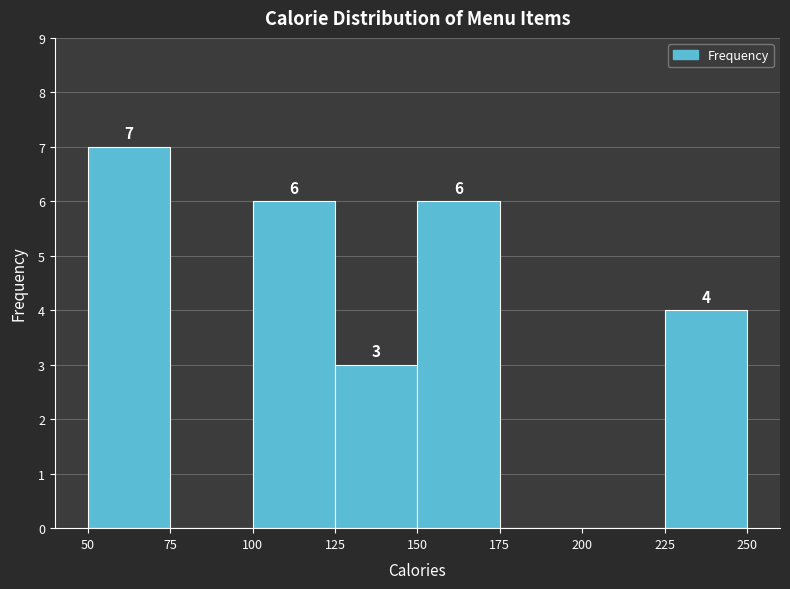

Over which range of the x-axis is the bar tallest?

50 to 75